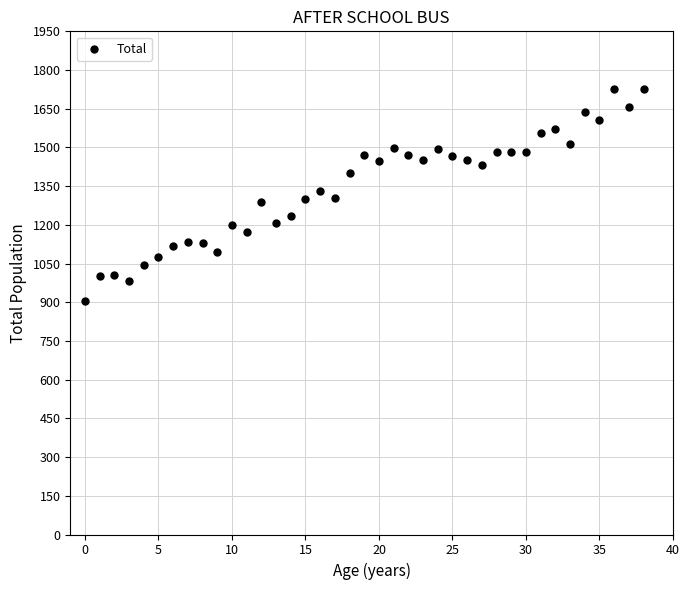

What is the range of Y values (max minus min)?

822